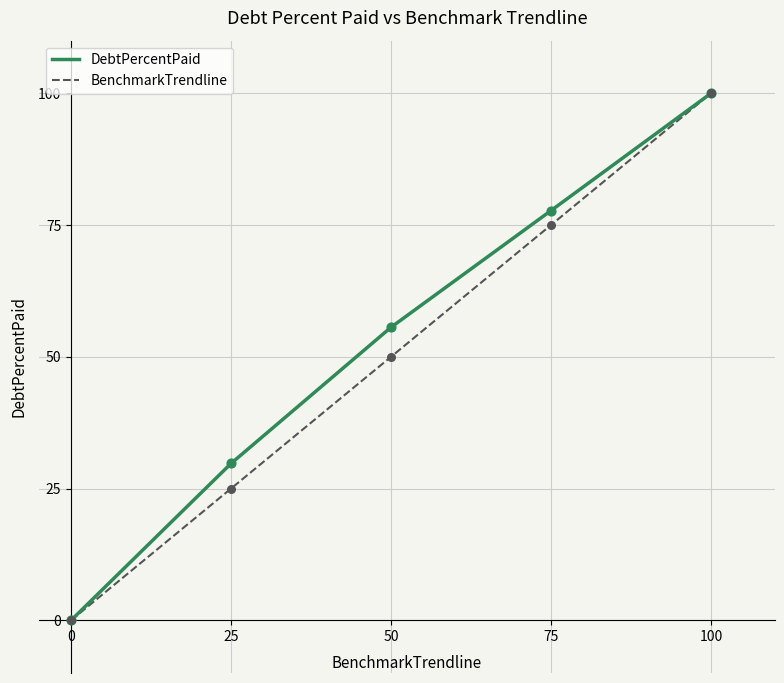

At how many categories does at least one series exceed 32?

3